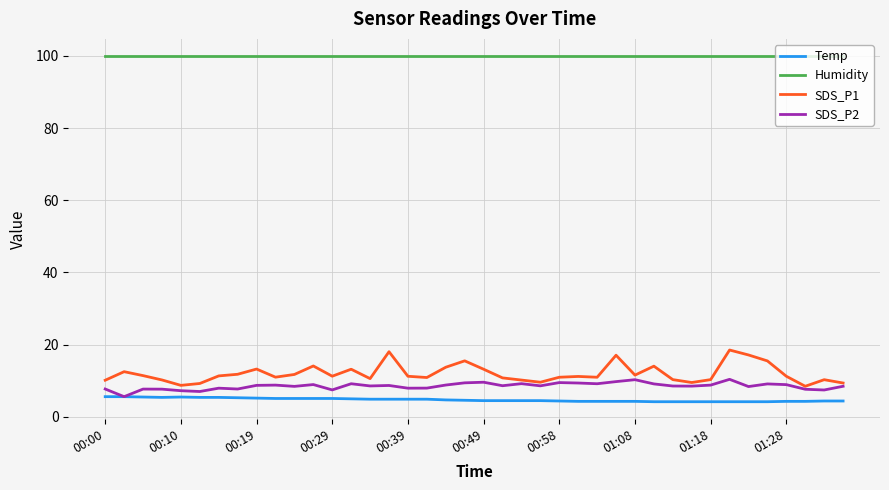

True or false: Temp and Humidity intersect in this chart.

False